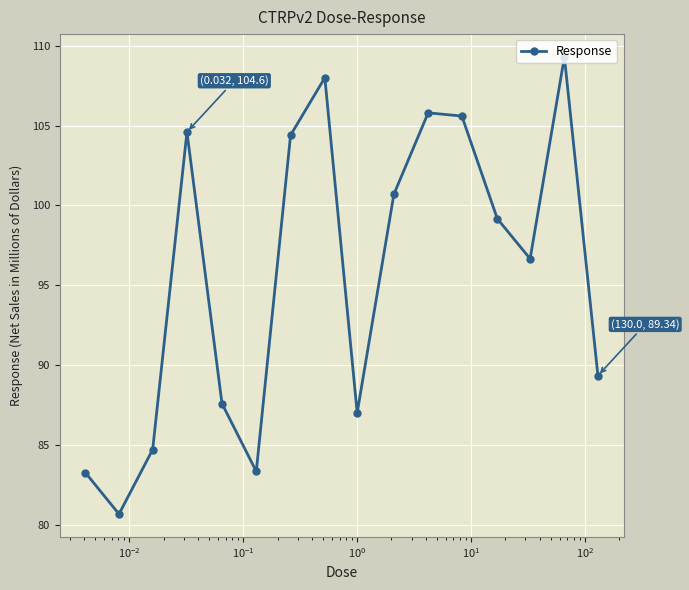

What is the minimum value shown in the chart?

80.7